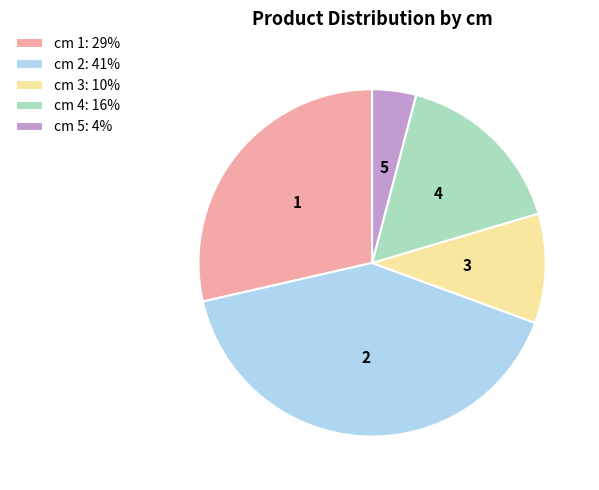

Which category has the biggest portion of the pie?

cm 2: 41%